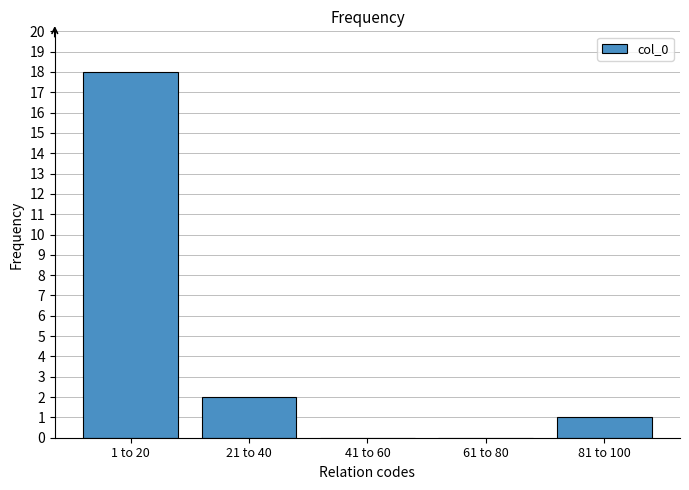

Reading left to right, transcribe all the data shown in this chart.

1 to 20=18	21 to 40=2	41 to 60=0	61 to 80=0	81 to 100=1